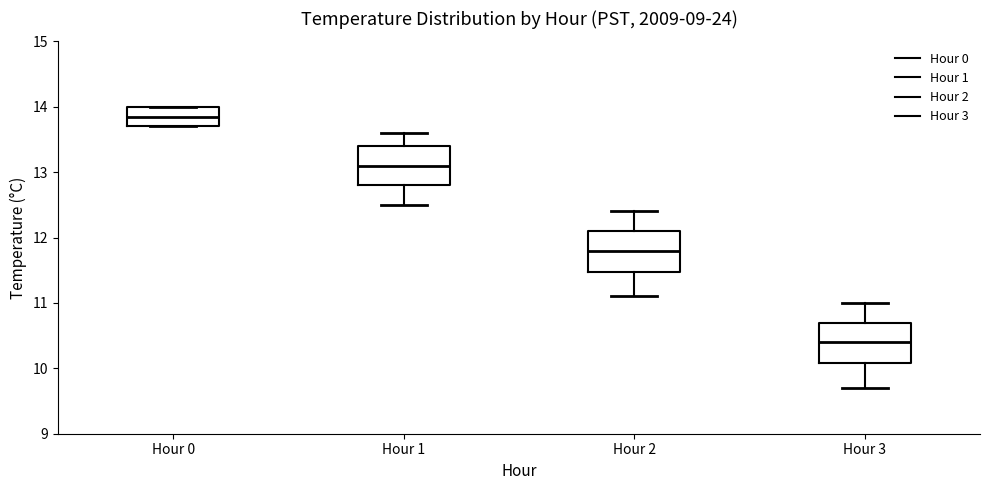

Where is the upper edge of the box for Hour 1 on the y-axis? The values are not printed on the chart, so give them approximately, as read against the axis.

13.4